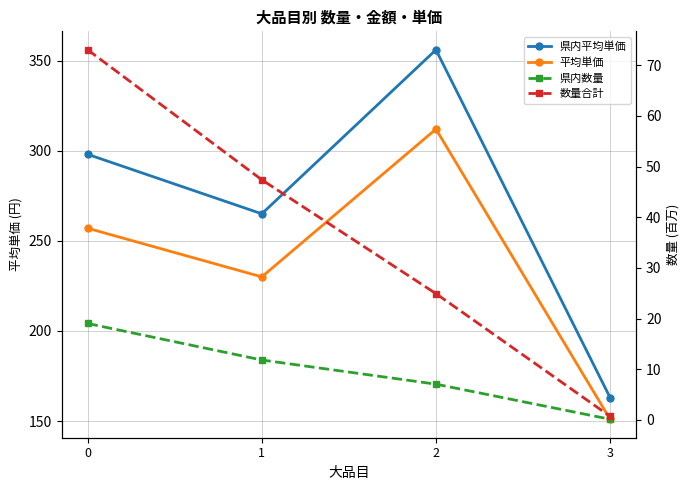

Between 1 and 2, which is larger?

2